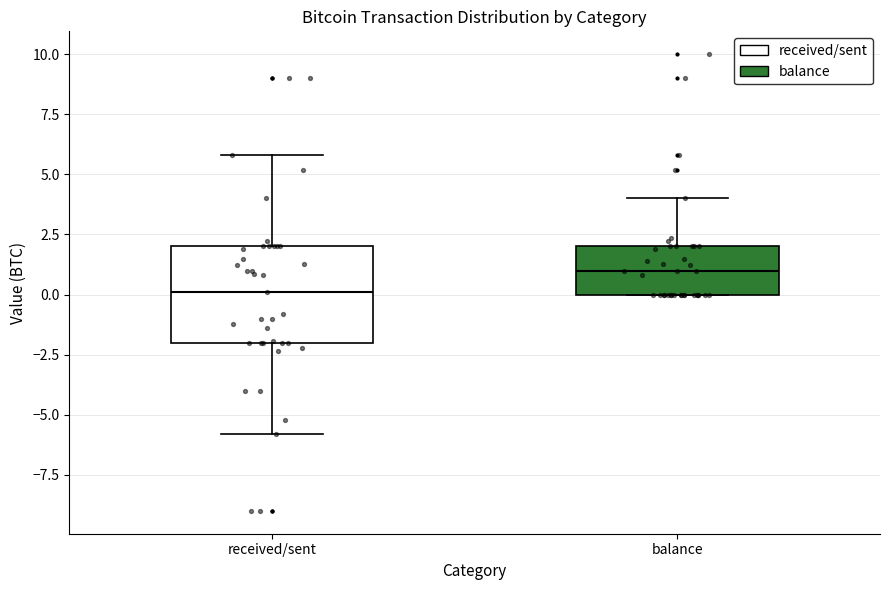

Reading left to right, read every box against the y-axis: the position of its median line, the range the box covers, and the ends of its whiskers. The values are not printed on the chart, so give them approximately, as read against the axis.

received/sent: median 0, box -2 to 2, whiskers -6 to 6
balance: median 1, box 0 to 2, whiskers 0 to 4